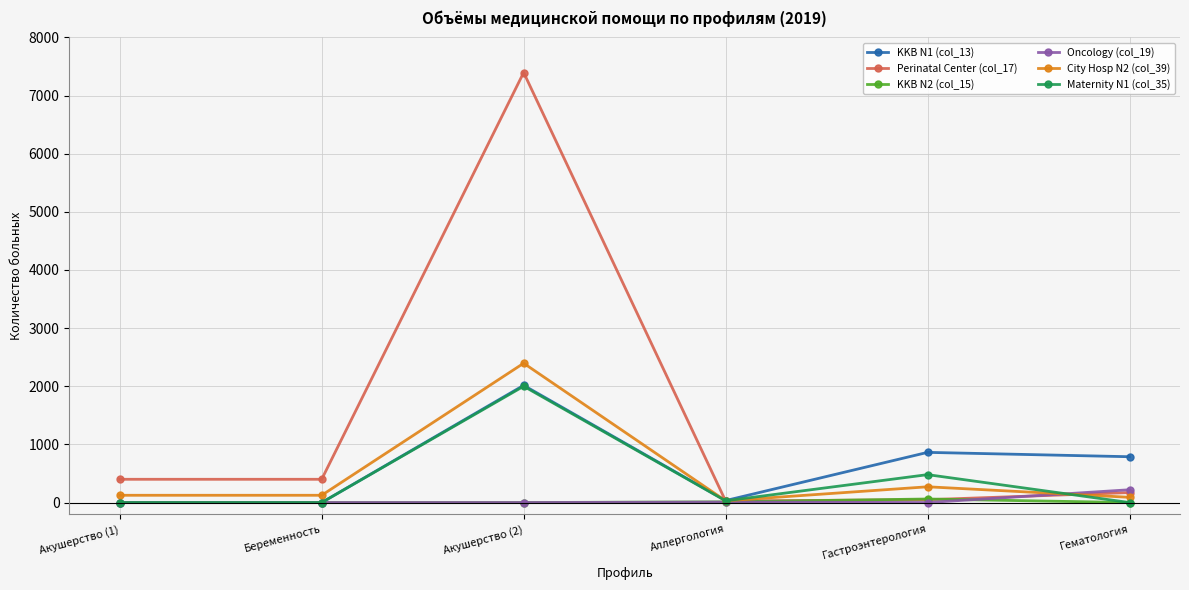

At which category does Maternity N1 (col_35) reach its first local peak?

Акушерство (2)